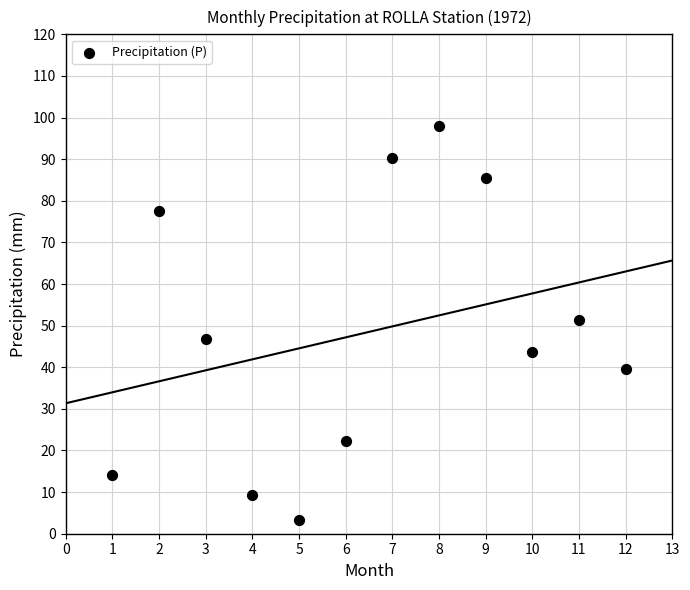

What Y value in the scatter plot is closest to 50?

51.4